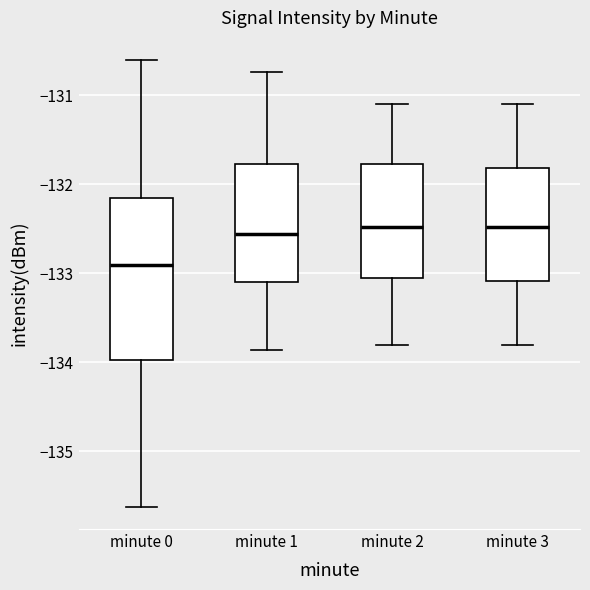

Reading left to right, transcribe this box plot: for each box, give where its median line is, the range the box spans, and where its two whiskers end, as read against the y-axis. The values are not printed on the chart, so give them approximately, as read against the axis.

minute 0: median -132.9, box -134.0 to -132.2, whiskers -135.6 to -130.6
minute 1: median -132.6, box -133.1 to -131.8, whiskers -133.9 to -130.7
minute 2: median -132.5, box -133.0 to -131.8, whiskers -133.8 to -131.1
minute 3: median -132.5, box -133.1 to -131.8, whiskers -133.8 to -131.1